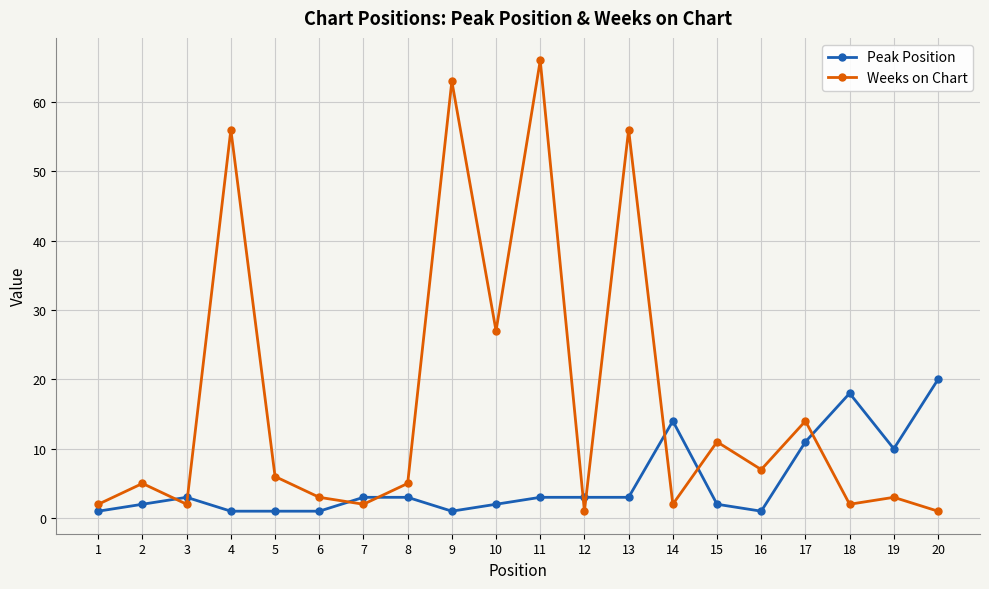

At 5, list the series in order from smallest to largest.

Peak Position, Weeks on Chart